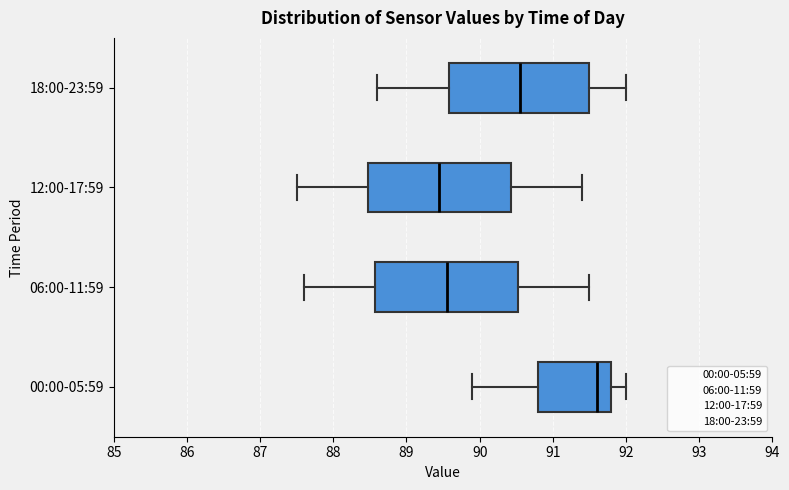

Where does the left whisker of the box for 00:00-05:59 end on the x-axis? The values are not printed on the chart, so give them approximately, as read against the axis.

89.9